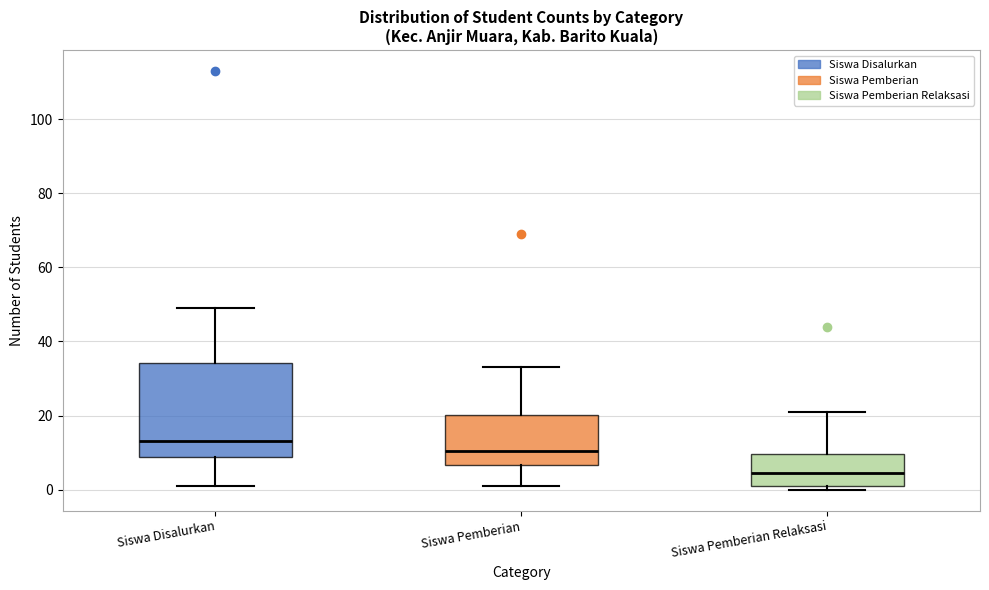

Which box is the tallest, from its lower edge to its upper edge?

Siswa Disalurkan